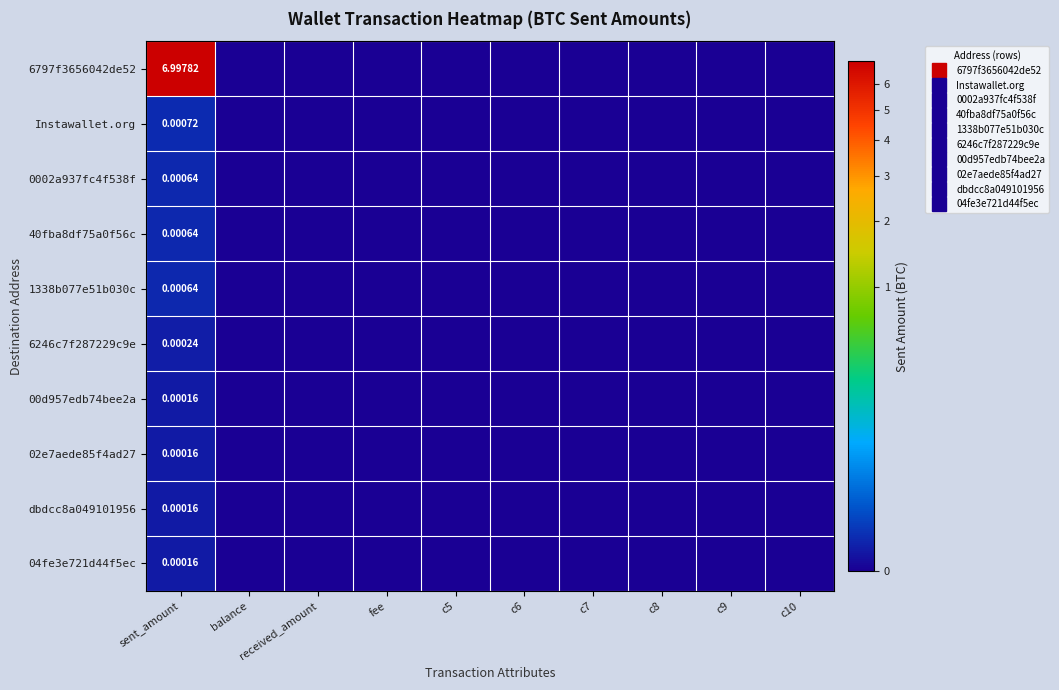

At which label does 00d957edb74bee2a reach its minimum?

balance